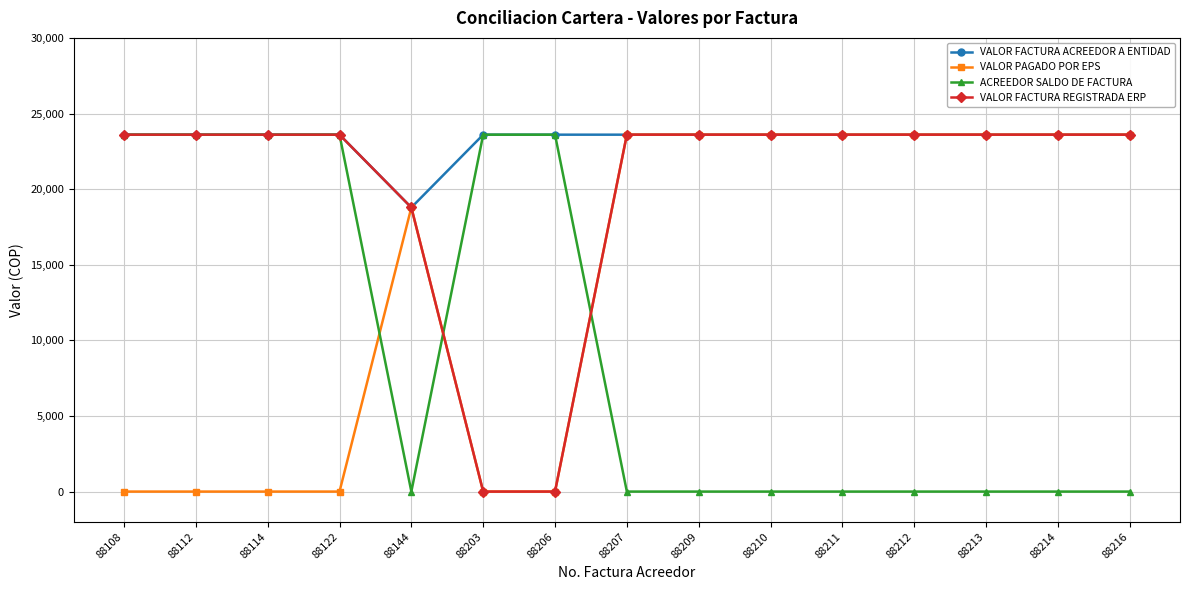

Where is VALOR PAGADO POR EPS nearest to the value 11800?

88144